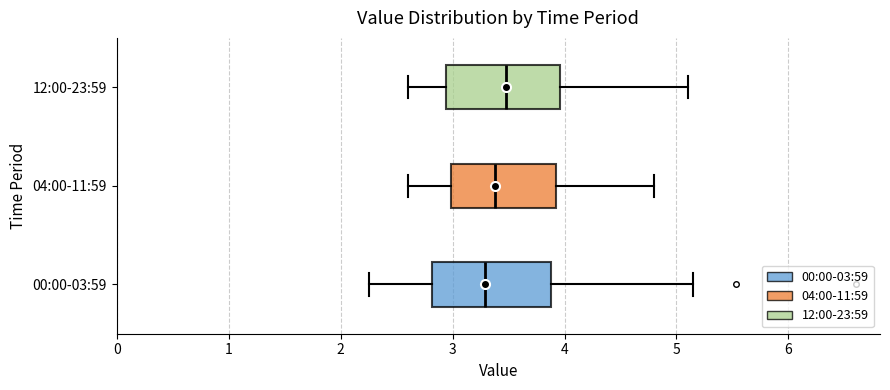

Reading bottom to top, transcribe this box plot: for each box, give where its median line is, the range the box spans, and where its two whiskers end, as read against the x-axis. The values are not printed on the chart, so give them approximately, as read against the axis.

00:00-03:59: median 3.3, box 2.8 to 3.9, whiskers 2.3 to 5.2
04:00-11:59: median 3.4, box 3.0 to 3.9, whiskers 2.6 to 4.8
12:00-23:59: median 3.5, box 2.9 to 4.0, whiskers 2.6 to 5.1